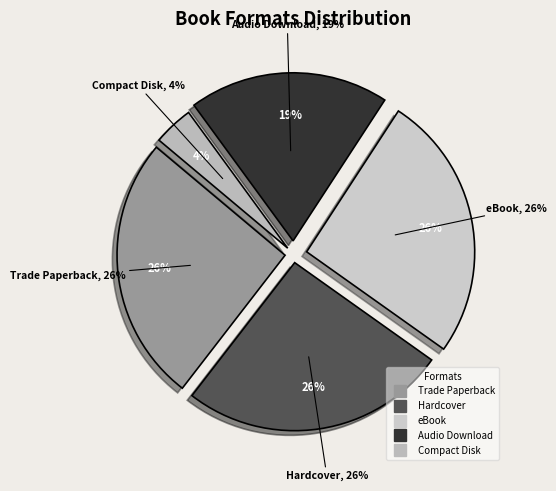

Between Audio Download and eBook, which is larger?

eBook